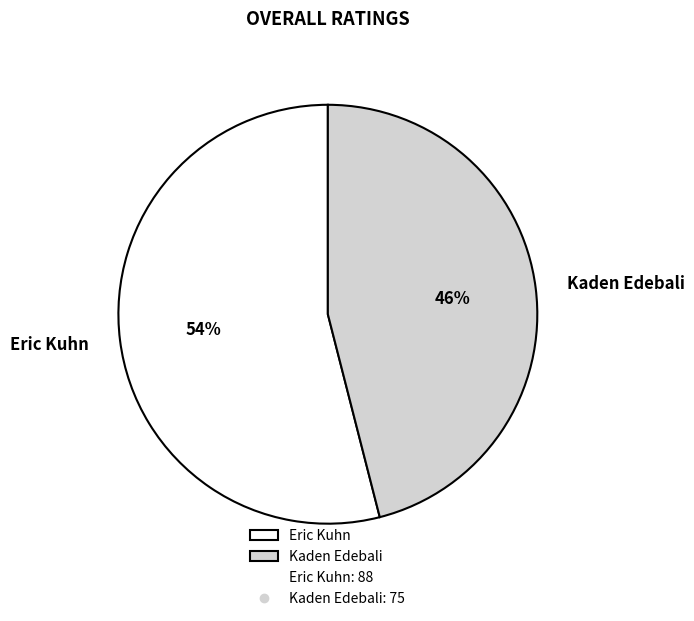

Which slice represents more than half of the pie?

Eric Kuhn